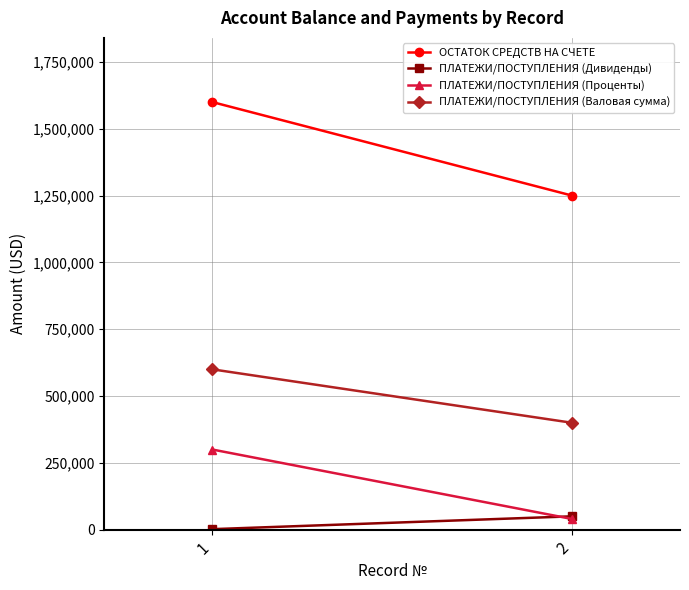

What is the maximum value shown in the chart?

1600000